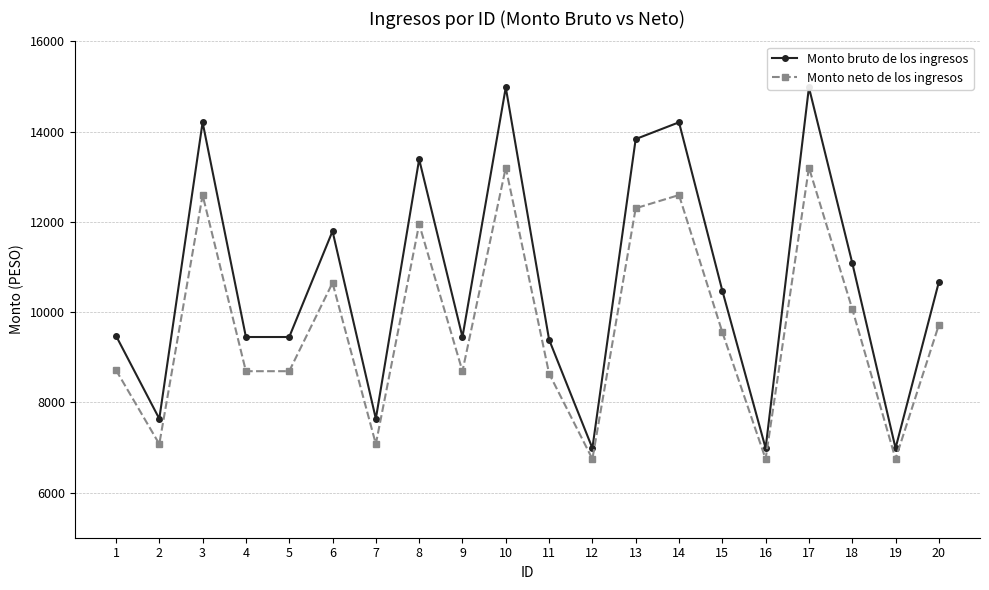

List the series in order of their overall mean, lowest first.

Monto neto de los ingresos, Monto bruto de los ingresos